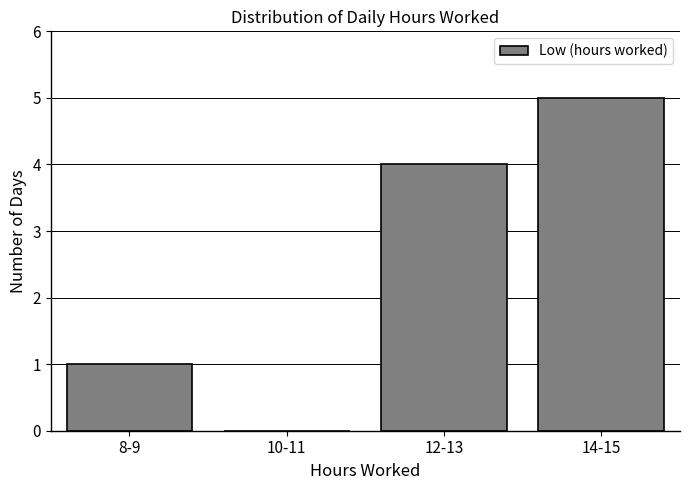

Reading left to right, extract all data points from this chart.

8-9=1	10-11=0	12-13=4	14-15=5